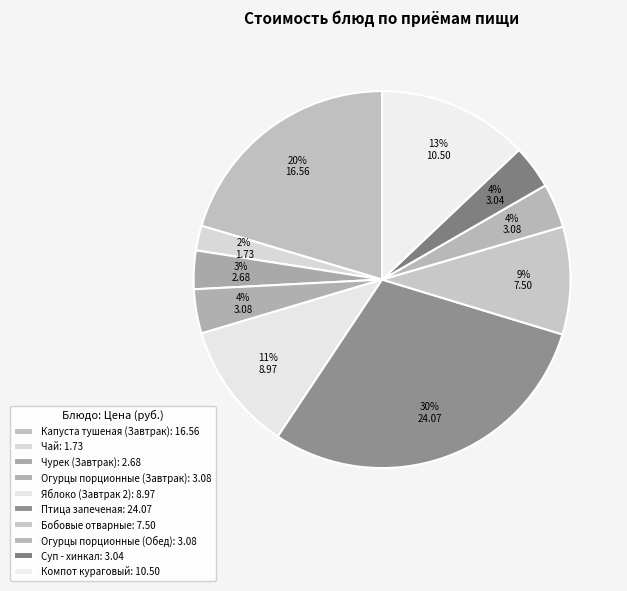

How many segments does this pie chart have?

10